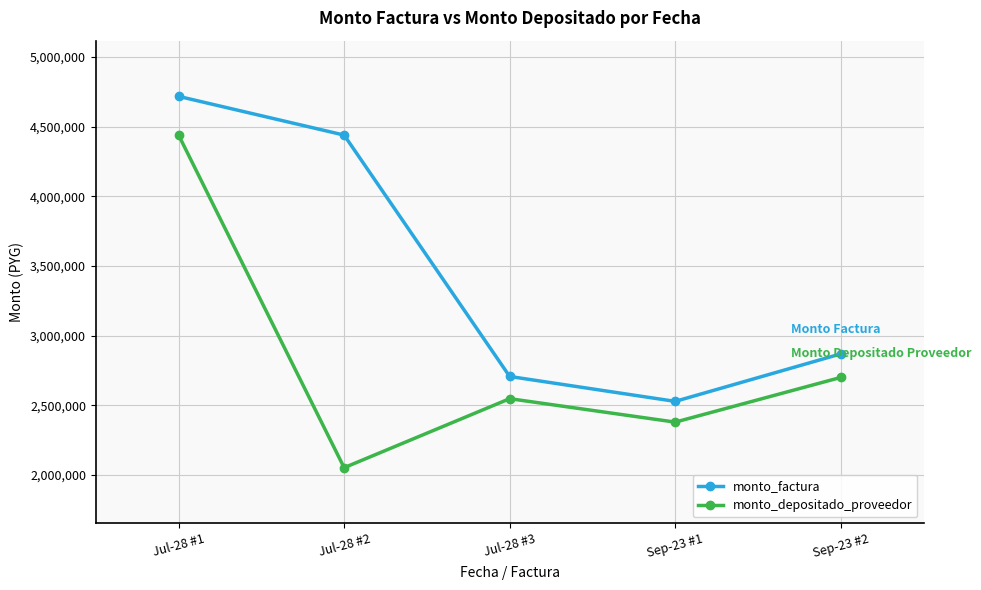

List the series in order of their peak value, highest first.

monto_factura, monto_depositado_proveedor